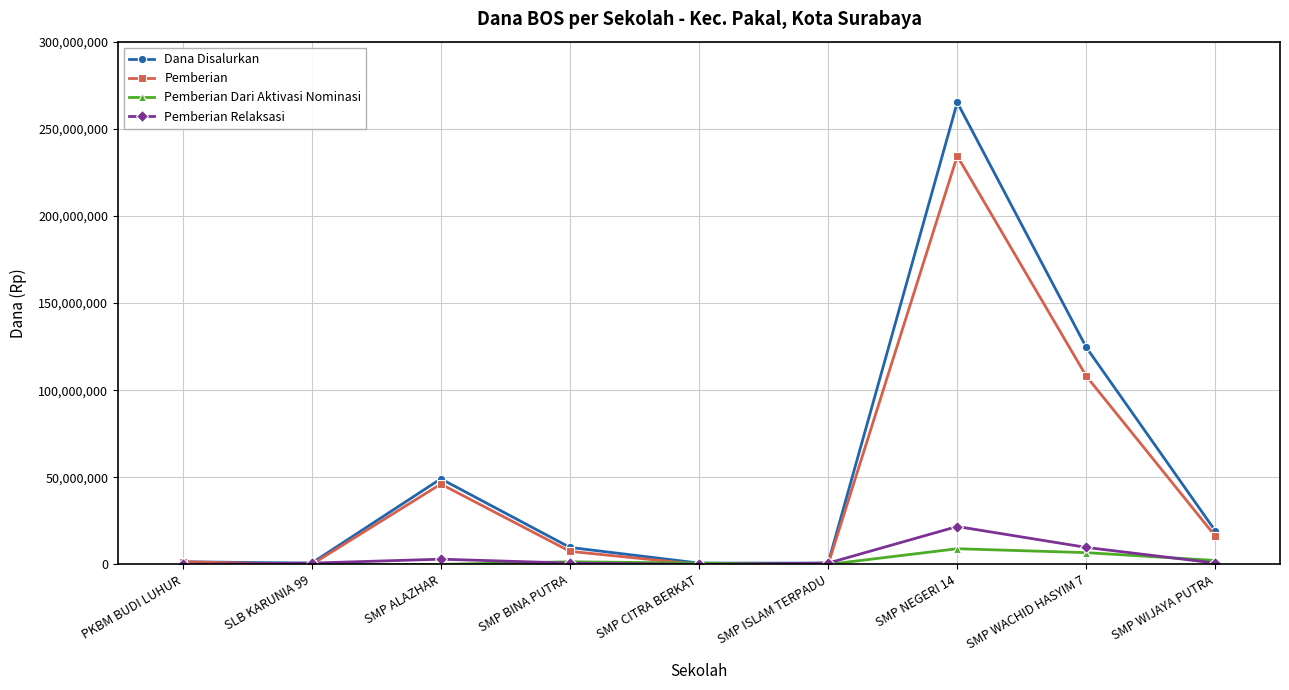

What is the total value across all series at SMP WIJAYA PUTRA?

38250000